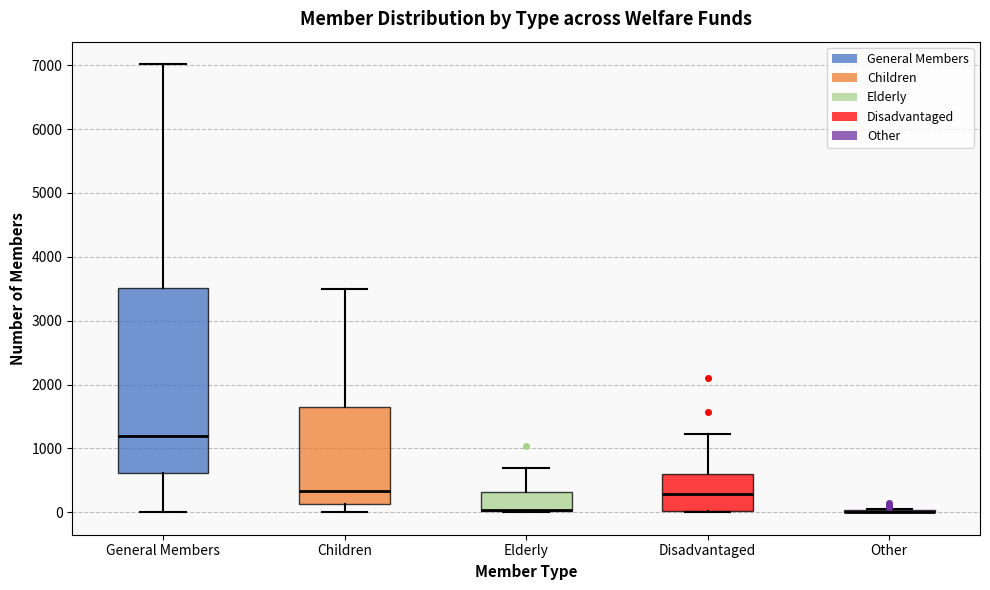

Reading left to right, read every box against the y-axis: the position of its median line, the range the box covers, and the ends of its whiskers. The values are not printed on the chart, so give them approximately, as read against the axis.

General Members: median 1200, box 600 to 3500, whiskers 0 to 7000
Children: median 300, box 100 to 1600, whiskers 0 to 3500
Elderly: median 0 (drawn on the box's lower edge), box 0 to 300, whiskers 0 to 700
Disadvantaged: median 300, box 0 to 600, whiskers 0 to 1200
Other: box collapsed to a line at 0, whiskers 0 to 100